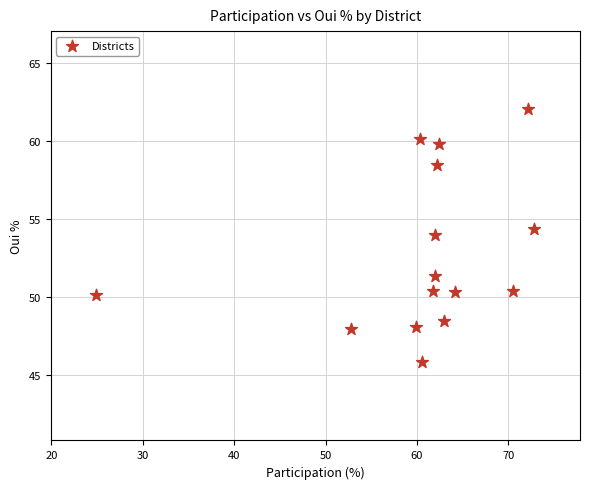

What is the range of X values (max minus min)?

47.9